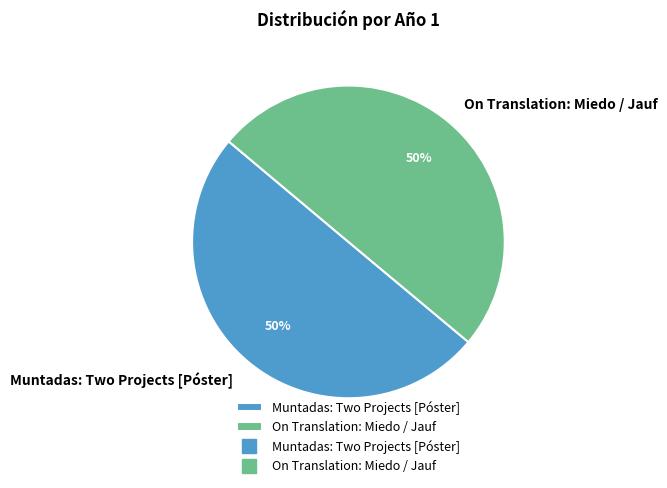

To the nearest percent, what portion does Muntadas: Two Projects [Póster] represent?

50%